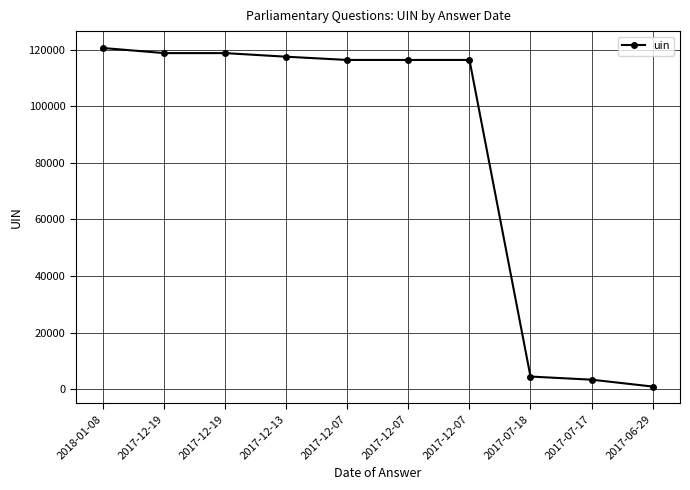

Is this an area chart (filled region under the line)?

No